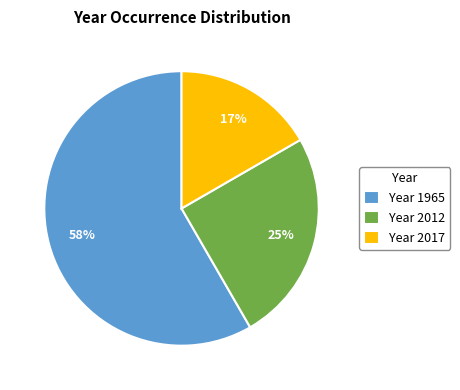

Count the number of slices in the pie.

3